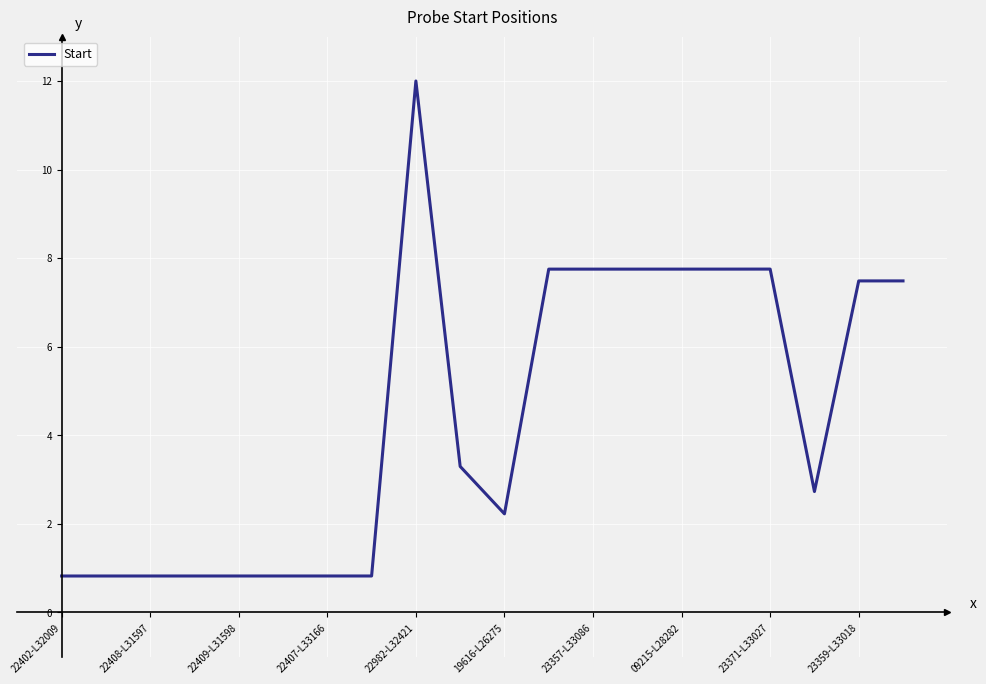

What is the difference between the maximum and second lowest values?

11.2